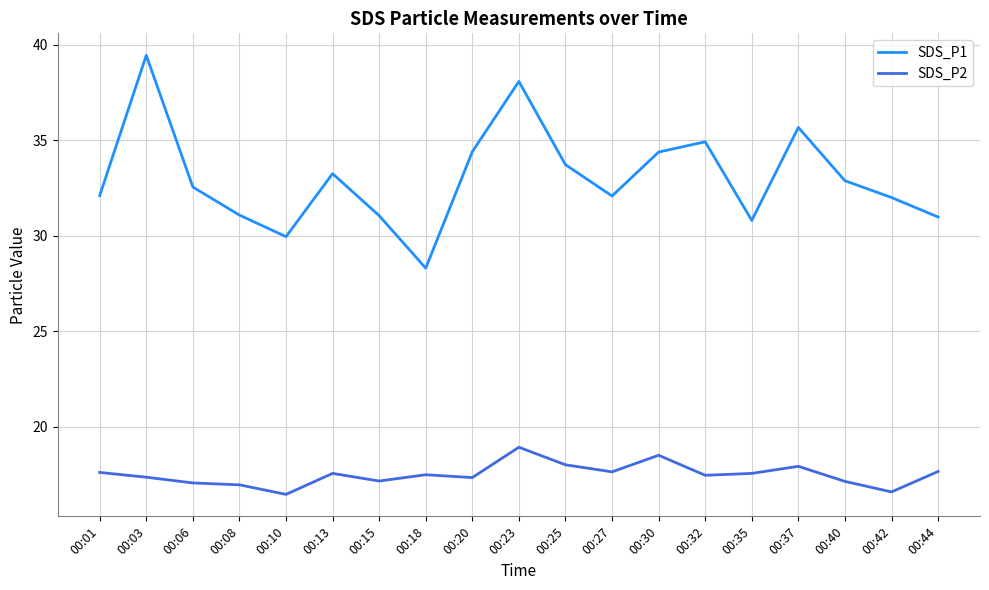

The SDS_P2 series shows 4.5 at 00:23. True or false?

False